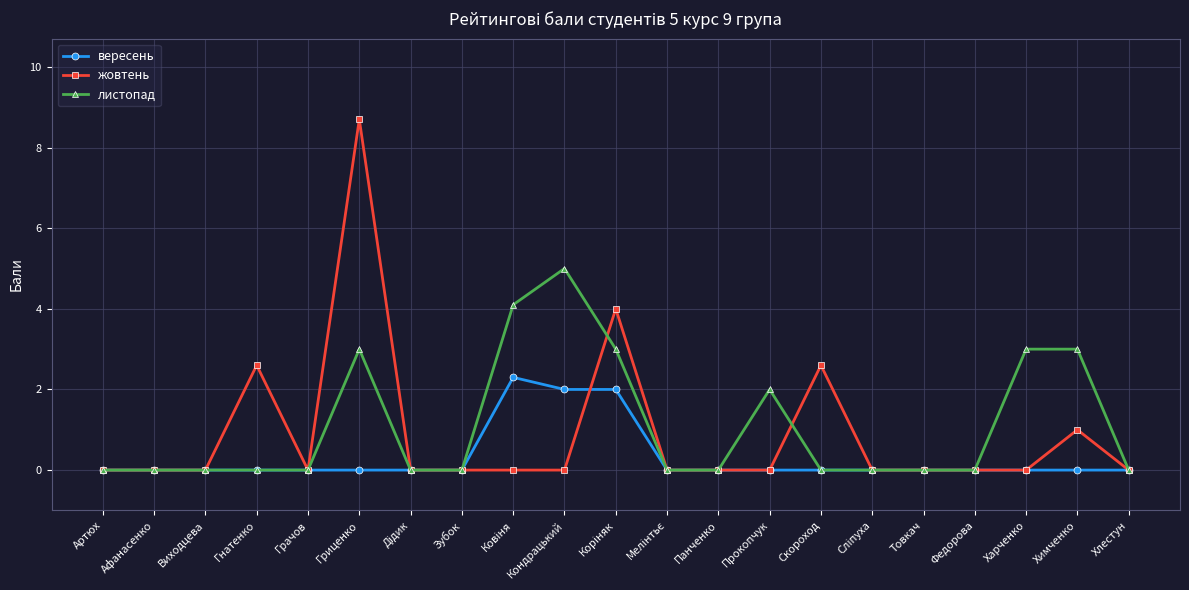

Rank the series by their maximum value, from highest to lowest.

жовтень, листопад, вересень